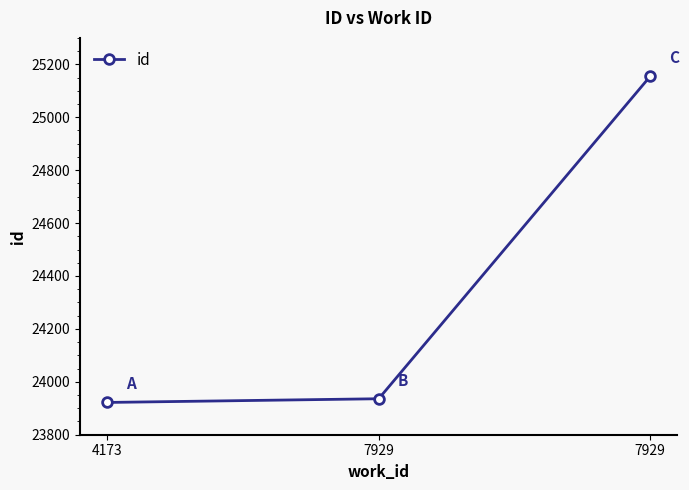

What is the greatest value displayed?

25155